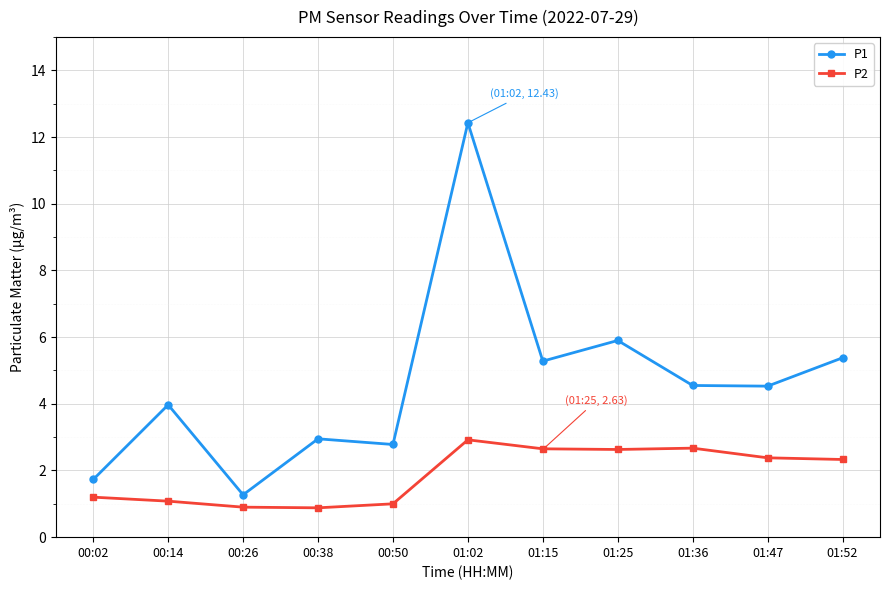

What is the difference between the second highest and second lowest values in the P1 series?

4.2